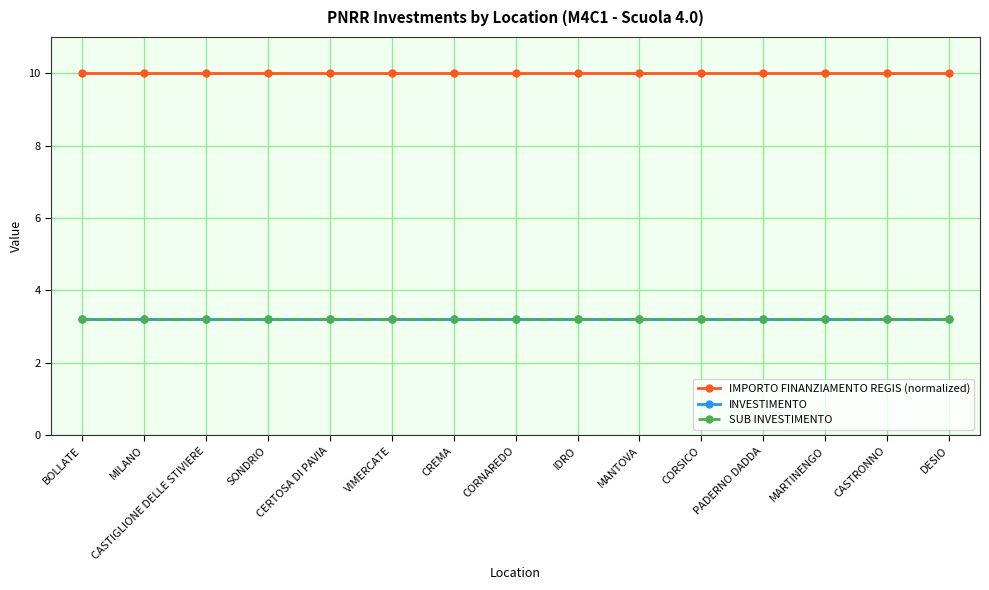

Which series changed the most between CASTIGLIONE DELLE STIVIERE and CORSICO?

IMPORTO FINANZIAMENTO REGIS (normalized)